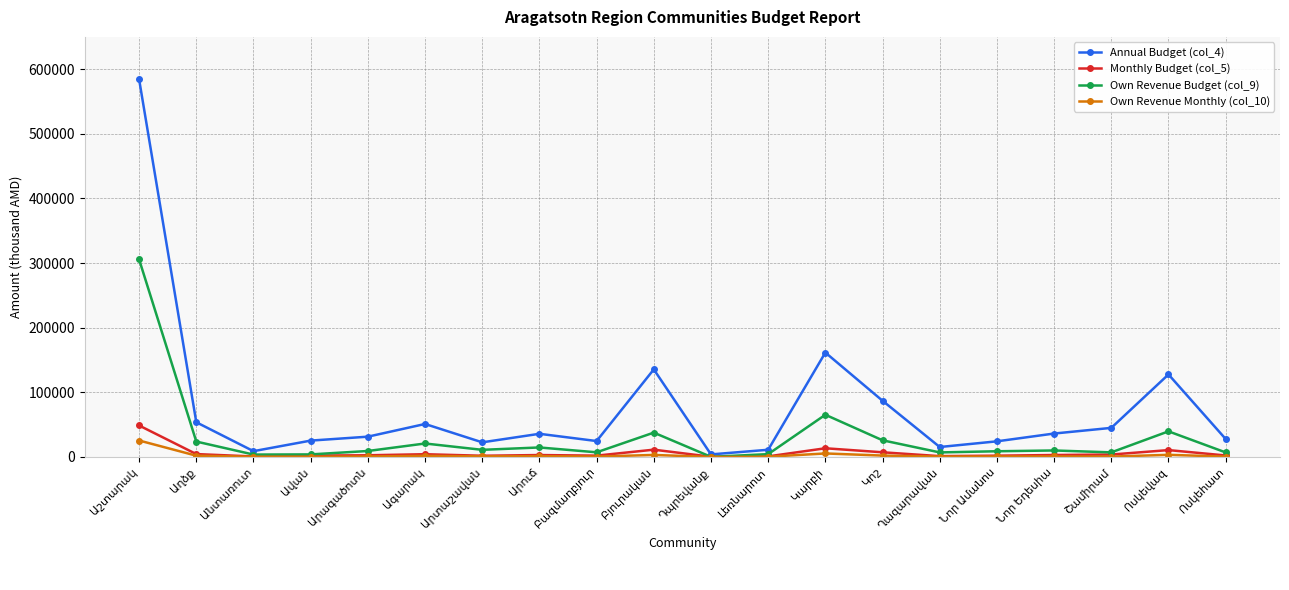

What is the smallest value displayed?

16.3